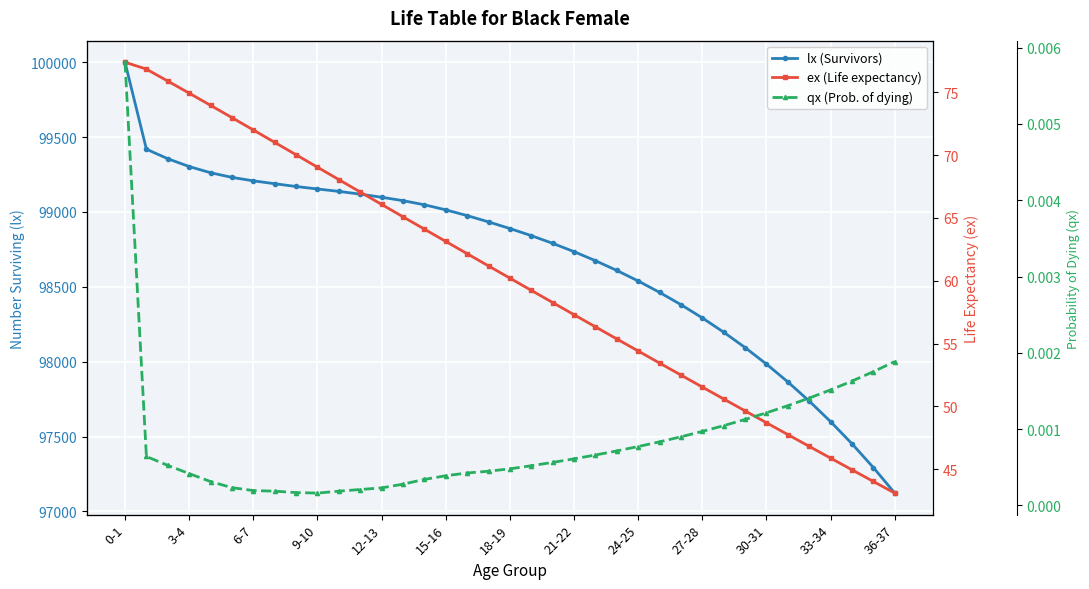

Rank the series at 13 from lowest to highest value.

qx (Prob. of dying), ex (Life expectancy), lx (Survivors)